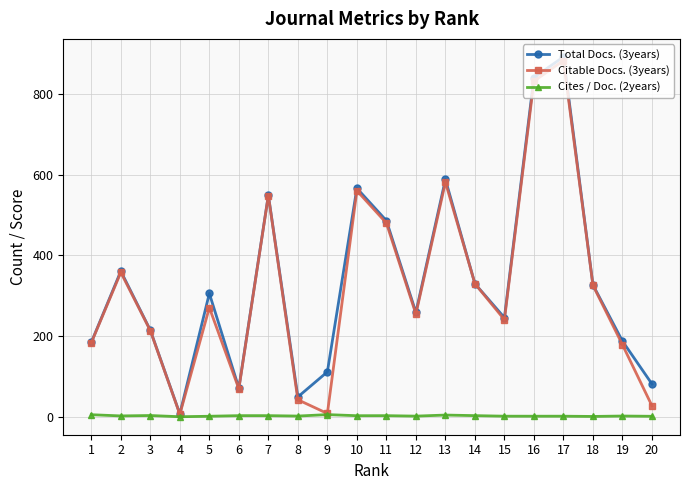

What is the maximum value shown in the chart?

891.0